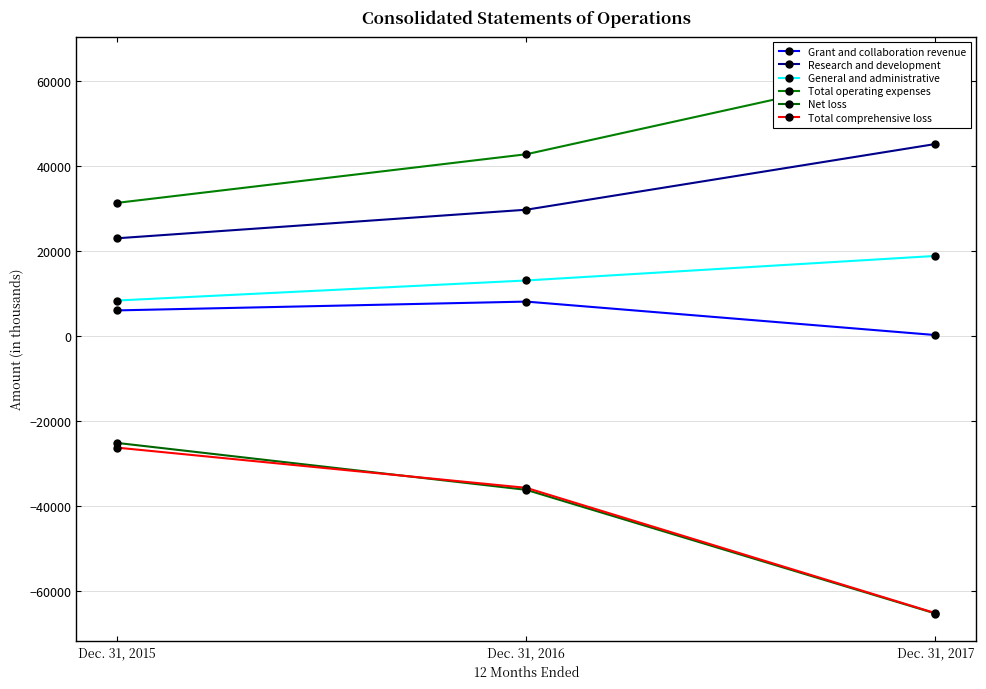

Is this an area chart (filled region under the line)?

No